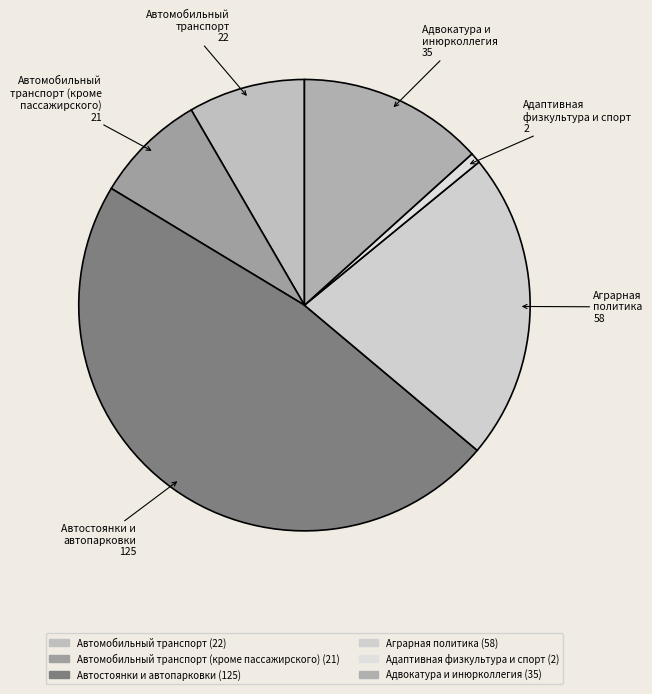

The Автомобильный транспорт slice represents 1% of the pie. True or false?

False